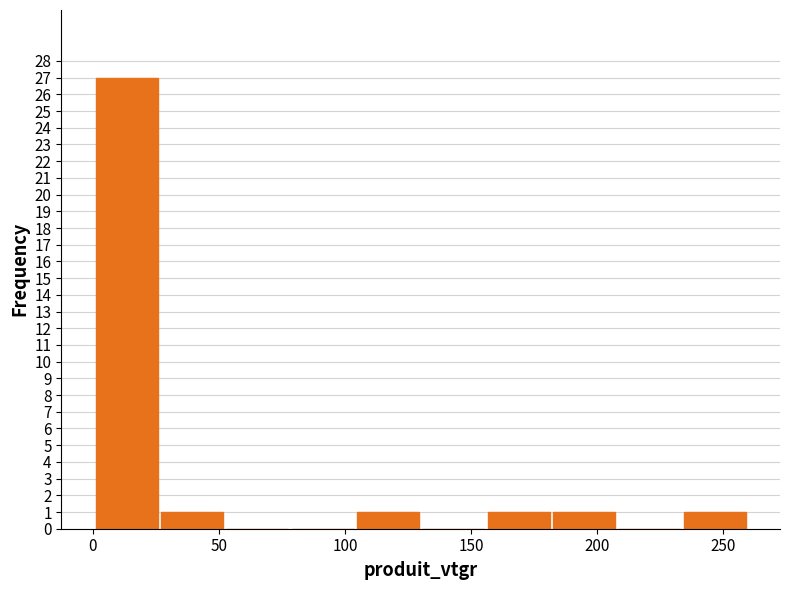

Reading left to right, list every bar in this chart as the range it spans on the x-axis followed by its height. Neither the bar edges nor the heights are printed on the chart, so give them approximately, as read against the axes.

0 to 25: 27
25 to 50: 1
50 to 80: 0
80 to 105: 0
105 to 130: 1
130 to 155: 0
155 to 180: 1
180 to 210: 1
210 to 235: 0
235 to 260: 1